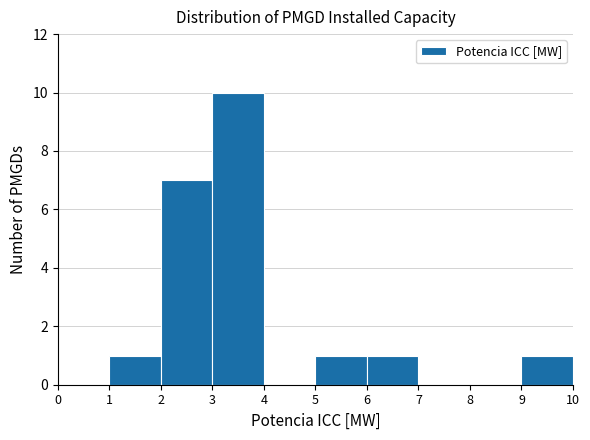

Which range on the x-axis has the tallest bar?

3 to 4